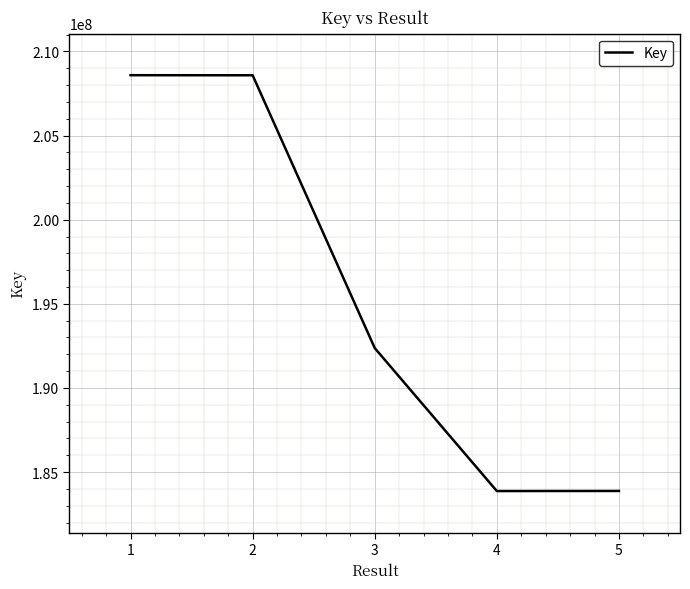

What is the smallest value displayed?

183877092